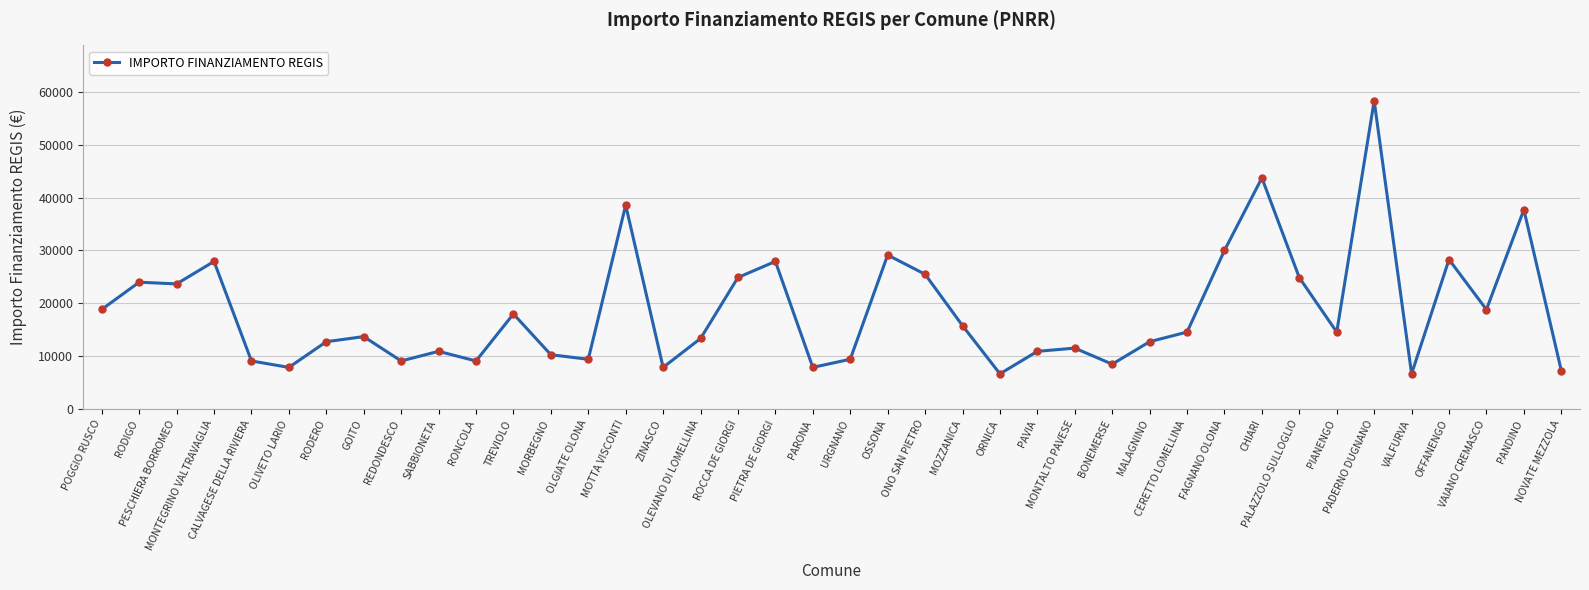

The value at TREVIOLO is 17997. True or false?

True